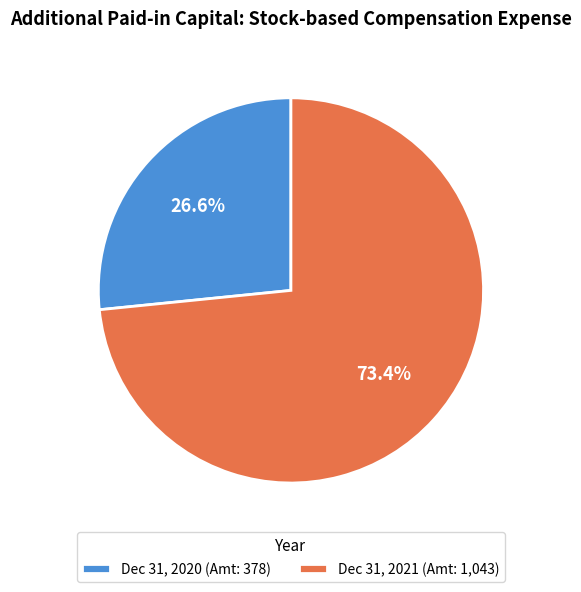

Is there any slice that represents more than half of the pie?

Yes